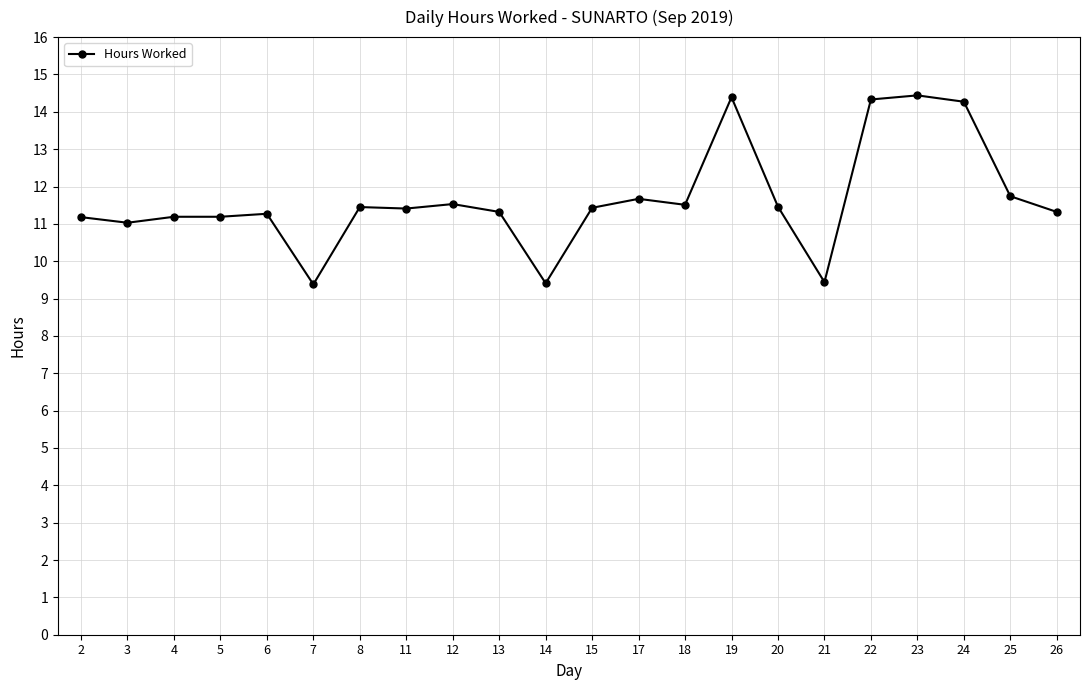

What is the ratio of the value at 5 to the value at 22?

0.8